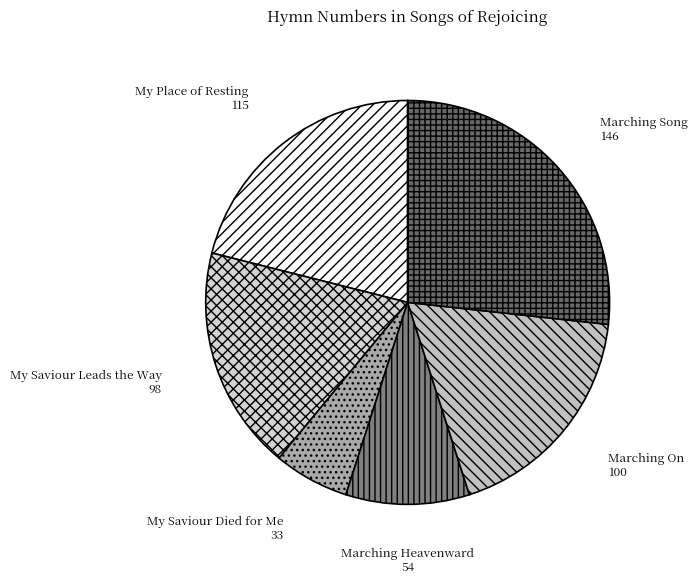

Between My Saviour Leads the Way and My Place of Resting, which is larger?

My Place of Resting